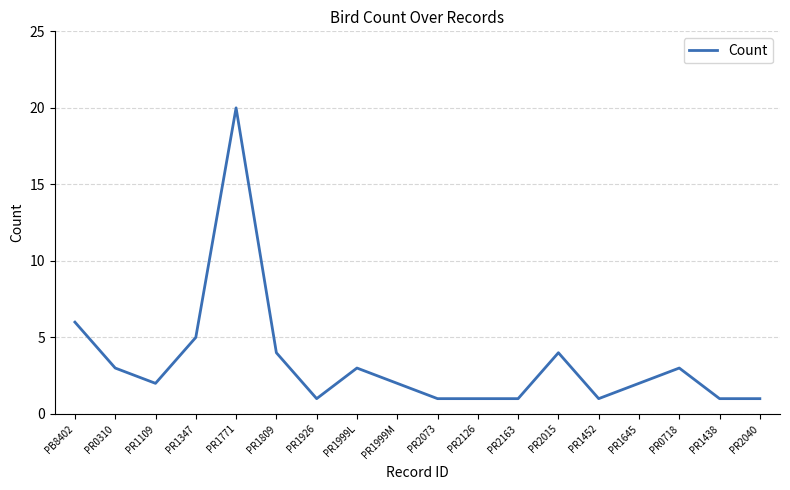

Reading left to right, transcribe all the data shown in this chart.

PB8402=6	PR0310=3	PR1109=2	PR1347=5	PR1771=20	PR1809=4	PR1926=1	PR1999L=3	PR1999M=2	PR2073=1	PR2126=1	PR2163=1	PR2015=4	PR1452=1	PR1645=2	PR0718=3	PR1438=1	PR2040=1